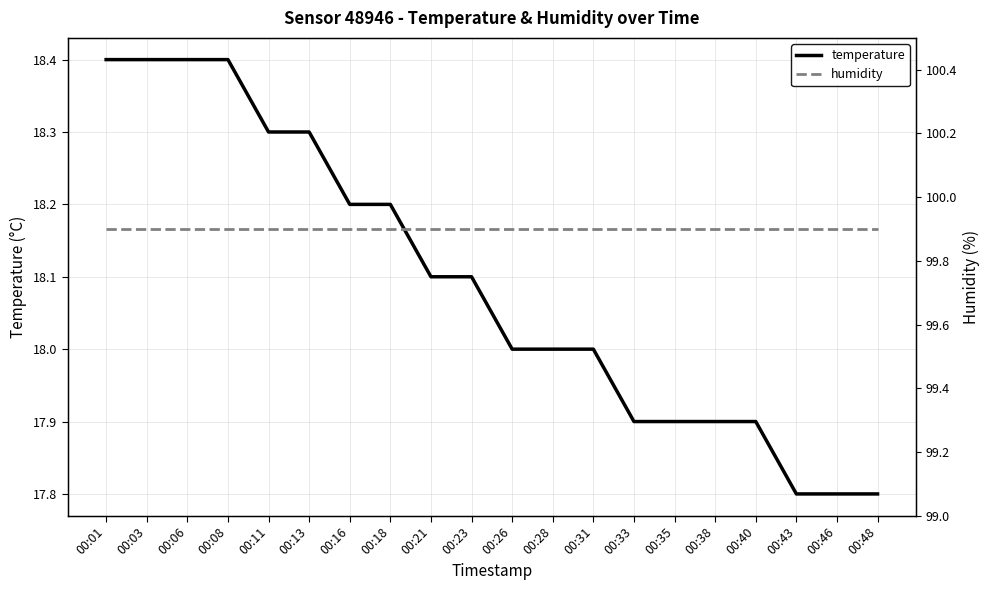

What is the sum of all humidity values?

1998.0